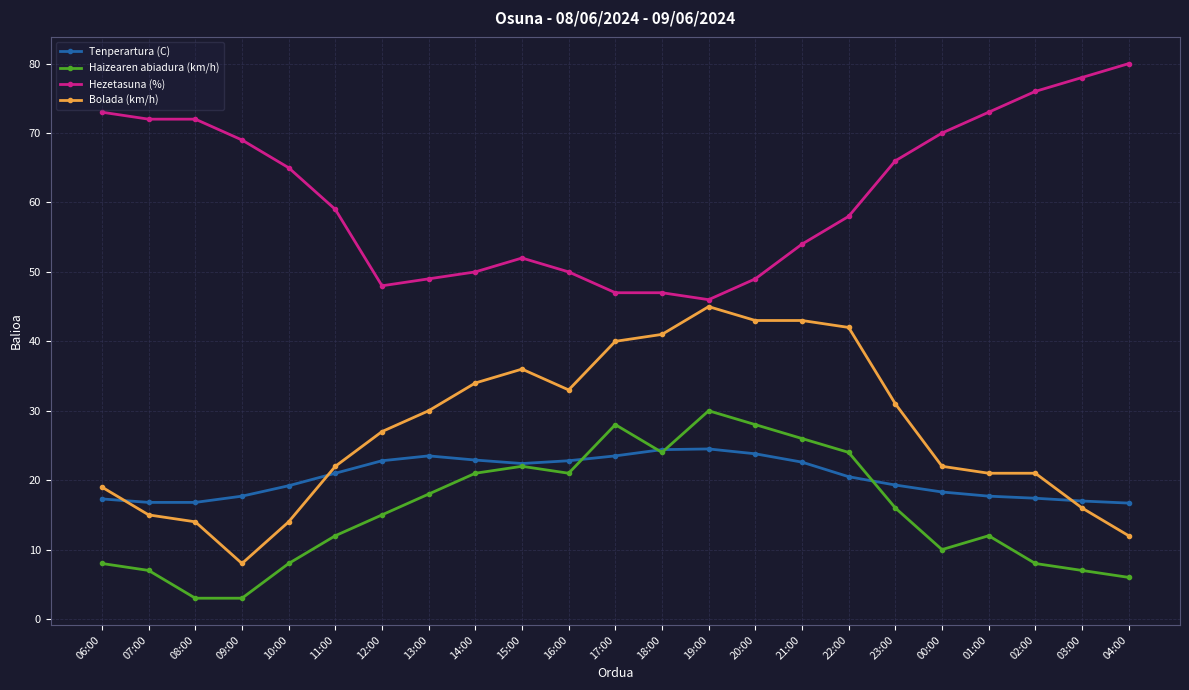

Is the value of Haizearen abiadura (km/h) at 01:00 greater than the value of Bolada (km/h) at 02:00?

No